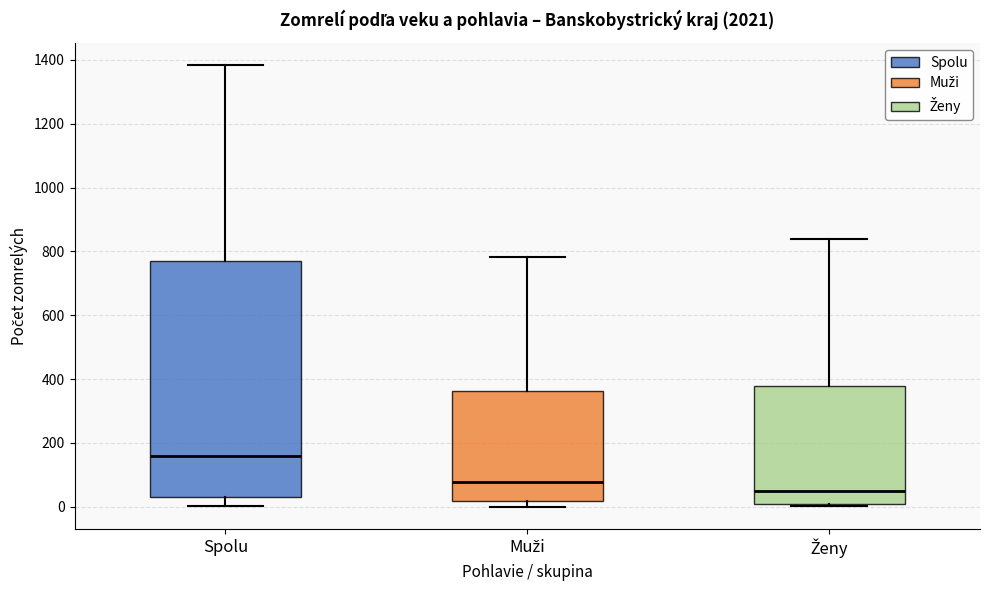

Reading left to right, transcribe this box plot: for each box, give where its median line is, the range the box spans, and where its two whiskers end, as read against the y-axis. The values are not printed on the chart, so give them approximately, as read against the axis.

Spolu: median 160, box 20 to 780, whiskers 0 to 1380
Muži: median 80, box 20 to 360, whiskers 0 to 780
Ženy: median 40, box 20 to 380, whiskers 0 to 840